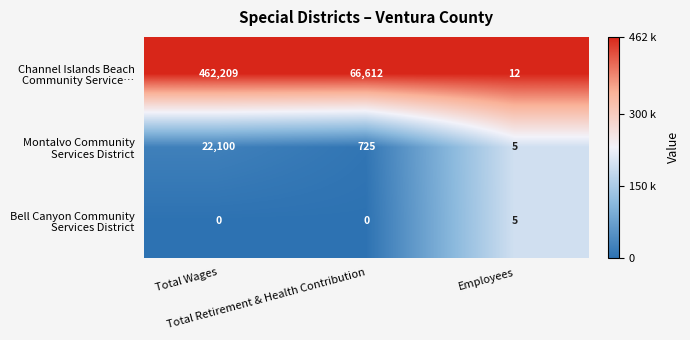

How many categories are shown in the chart?

3